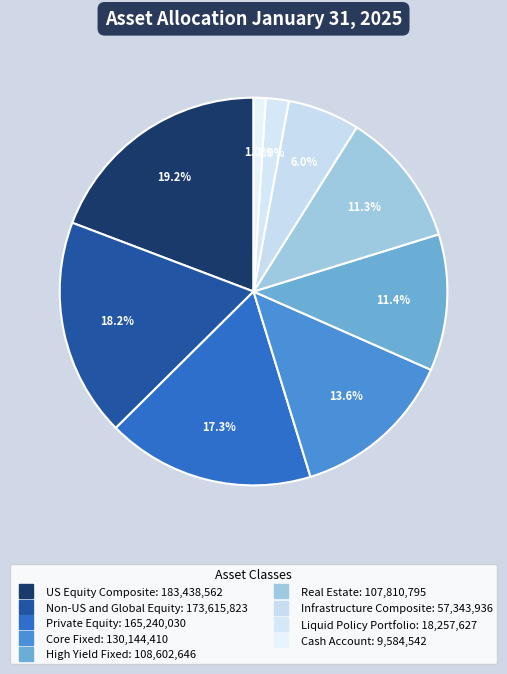

To the nearest percent, what portion does Cash Account represent?

1%